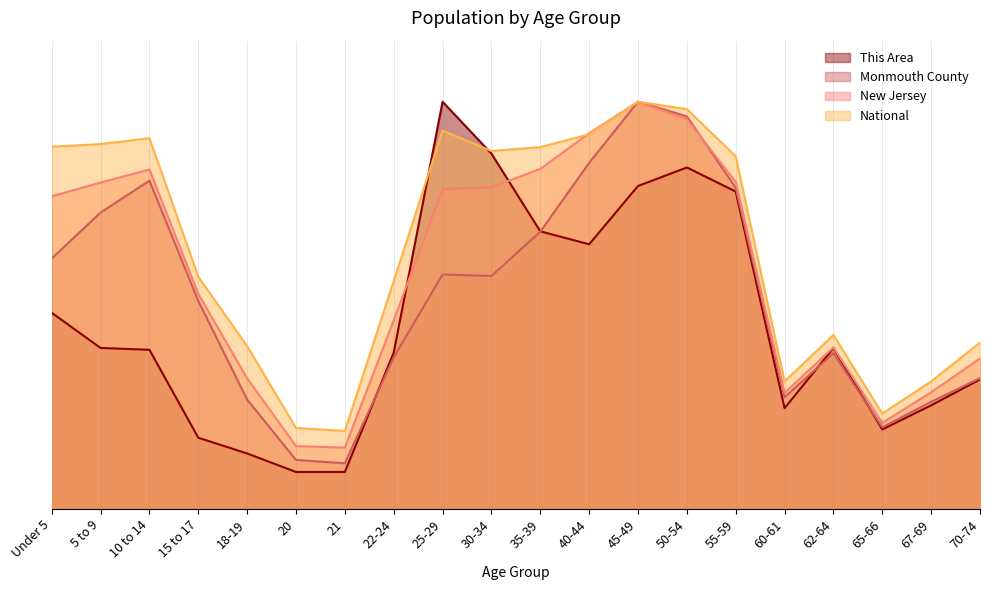

What is the value of the National point at the 13th from the left?

1.0